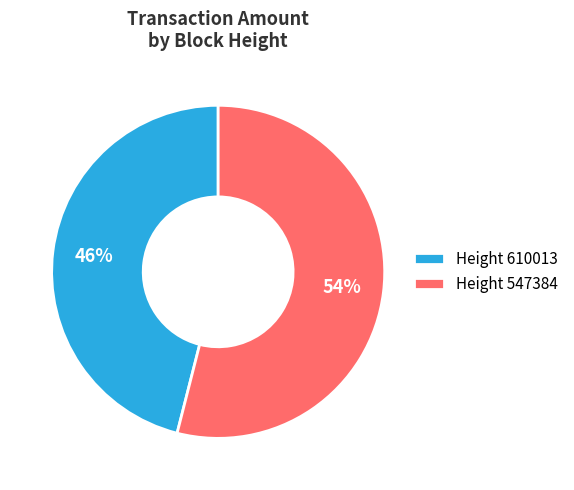

To the nearest percent, what portion does Height 547384 represent?

54%